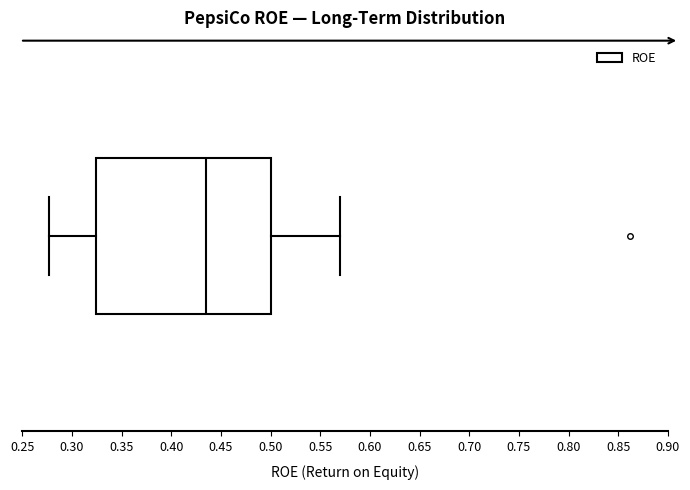

Where does the left whisker of the box end on the x-axis? The values are not printed on the chart, so give them approximately, as read against the axis.

0.275